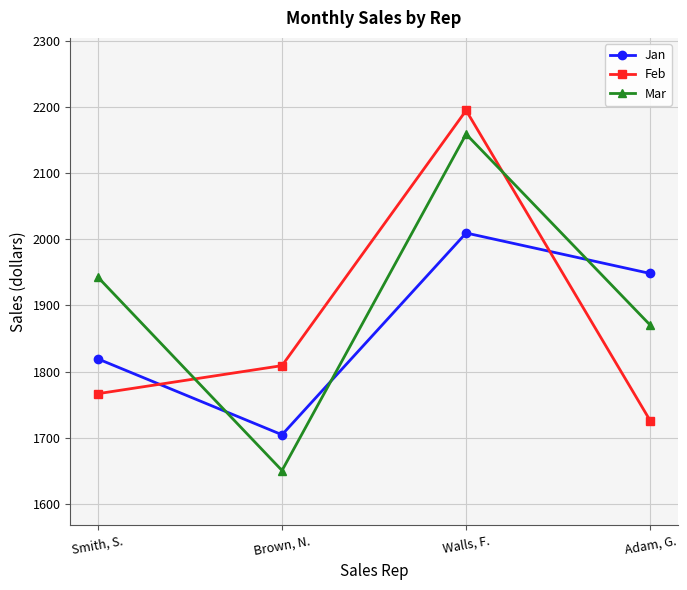

What is the label of the 3rd point from the left?

Walls, F.